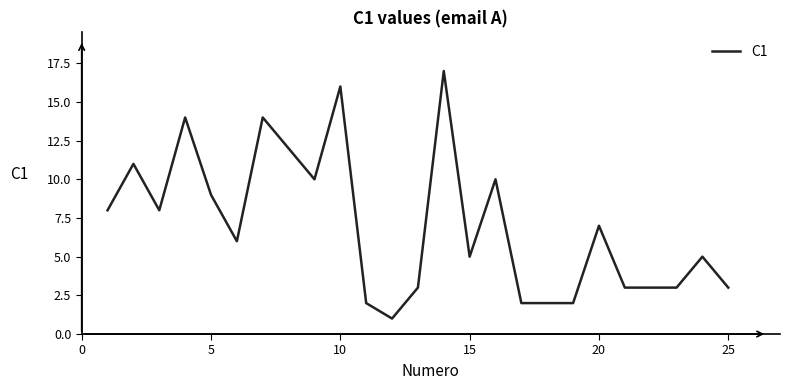

What is the difference between the maximum and minimum values?

16